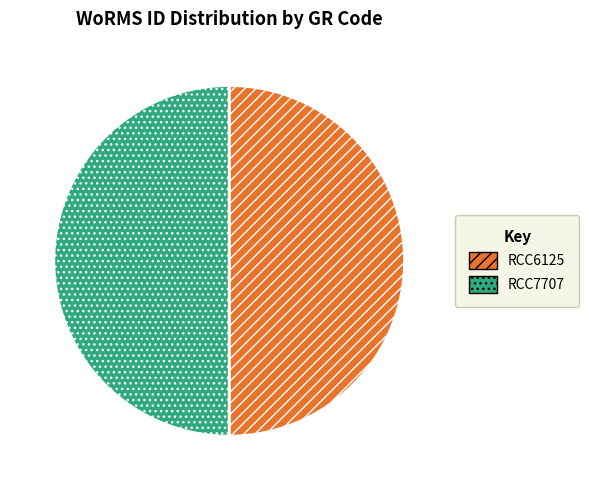

How many slices are in this pie chart?

2